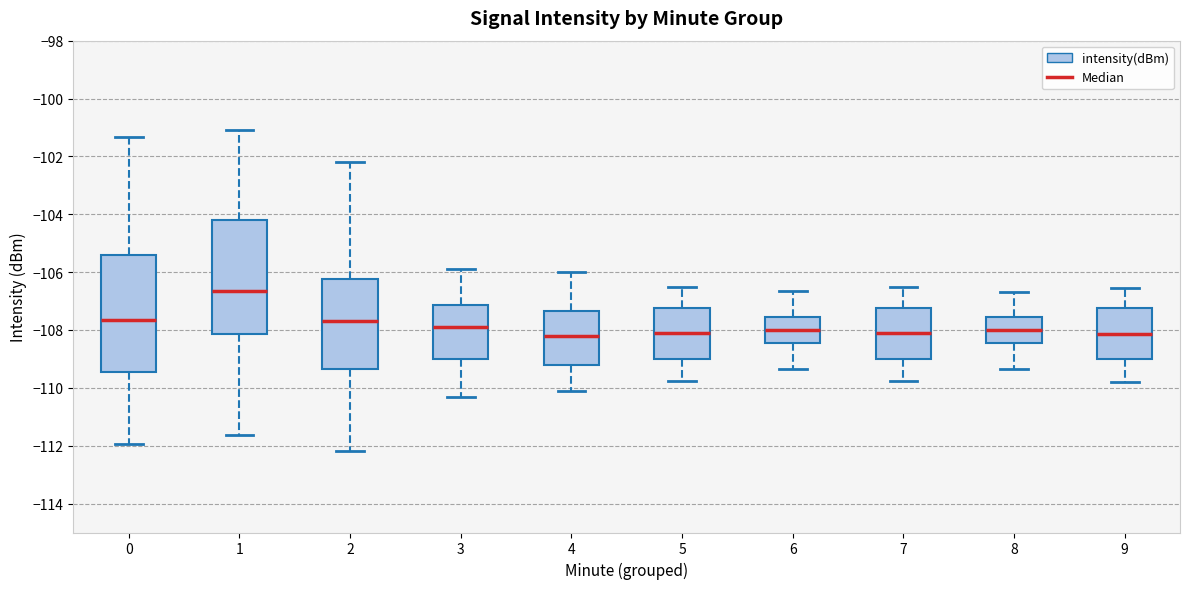

Reading left to right, read every box against the y-axis: the position of its median line, the range the box covers, and the ends of its whiskers. The values are not printed on the chart, so give them approximately, as read against the axis.

0: median -107.6, box -109.4 to -105.4, whiskers -112.0 to -101.4
1: median -106.6, box -108.2 to -104.2, whiskers -111.6 to -101.0
2: median -107.6, box -109.4 to -106.2, whiskers -112.2 to -102.2
3: median -107.8, box -109.0 to -107.2, whiskers -110.4 to -105.8
4: median -108.2, box -109.2 to -107.4, whiskers -110.2 to -106.0
5: median -108.2, box -109.0 to -107.2, whiskers -109.8 to -106.6
6: median -108.0, box -108.4 to -107.6, whiskers -109.4 to -106.6
7: median -108.2, box -109.0 to -107.2, whiskers -109.8 to -106.6
8: median -108.0, box -108.4 to -107.6, whiskers -109.4 to -106.6
9: median -108.2, box -109.0 to -107.2, whiskers -109.8 to -106.6